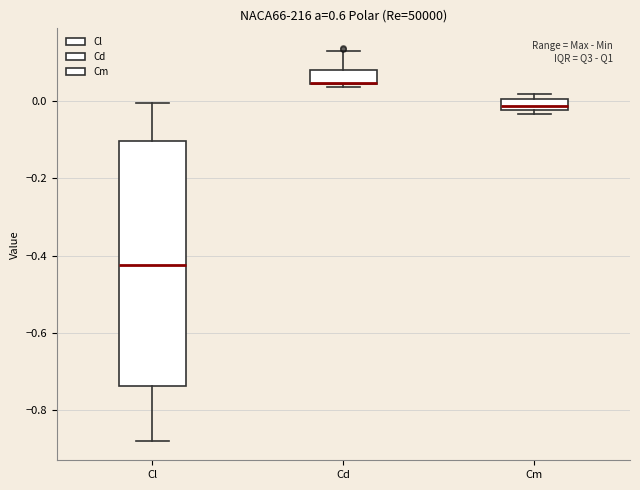

Where is the lower edge of the box for Cd on the y-axis? The values are not printed on the chart, so give them approximately, as read against the axis.

0.04